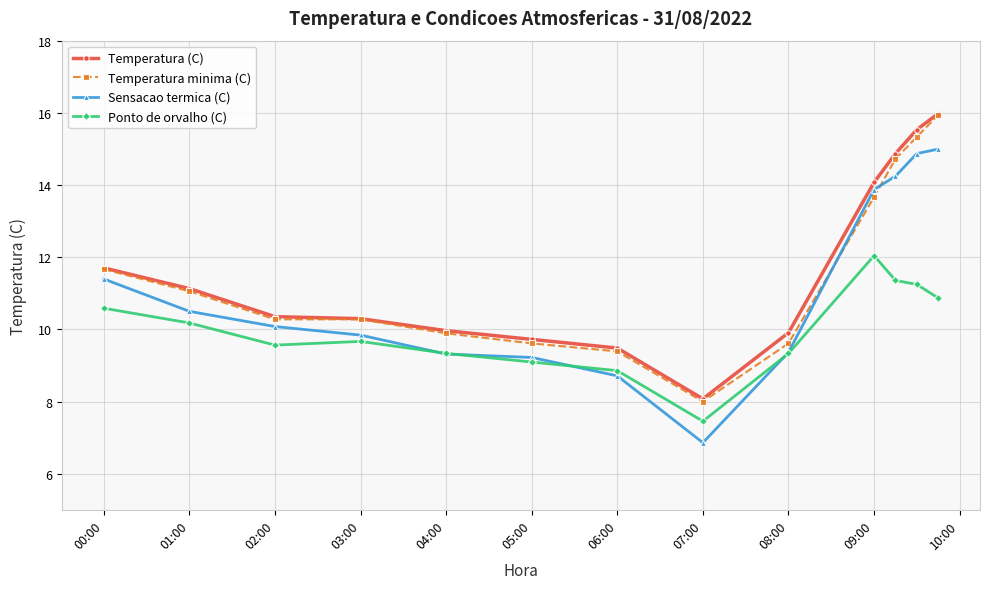

True or false: Temperatura (C) and Ponto de orvalho (C) cross at least once.

False